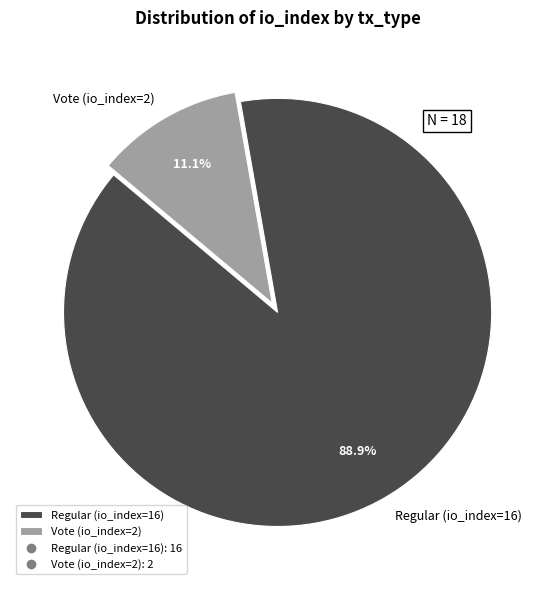

Combined, do Regular (io_index=16) and Vote (io_index=2) account for over 50%?

Yes